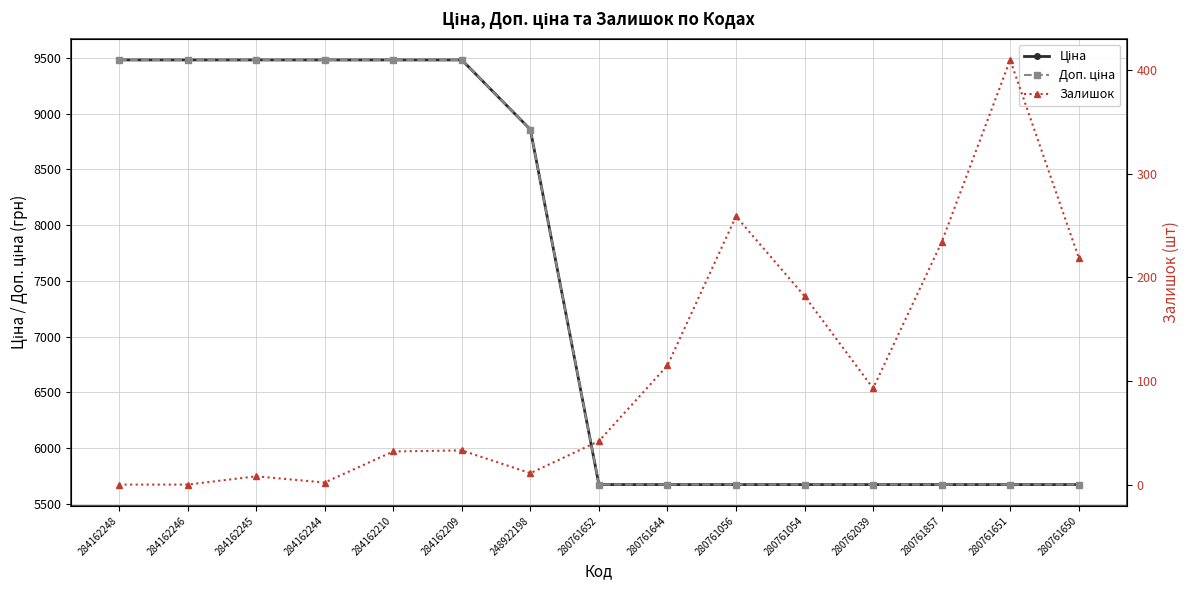

Is it true that Залишок equals 32.0 at 284162210?

True